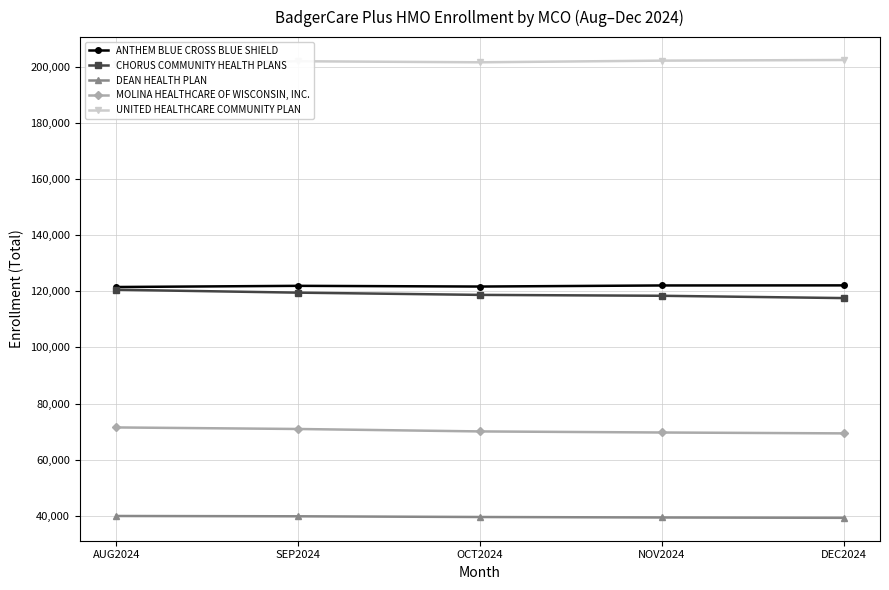

What is the value of the UNITED HEALTHCARE COMMUNITY PLAN point at the 1st from the left?

201071